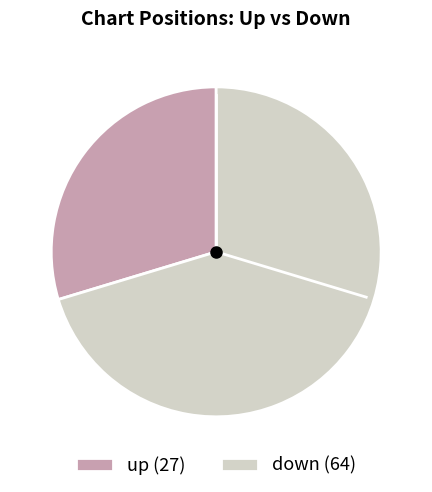

How many segments does this pie chart have?

2